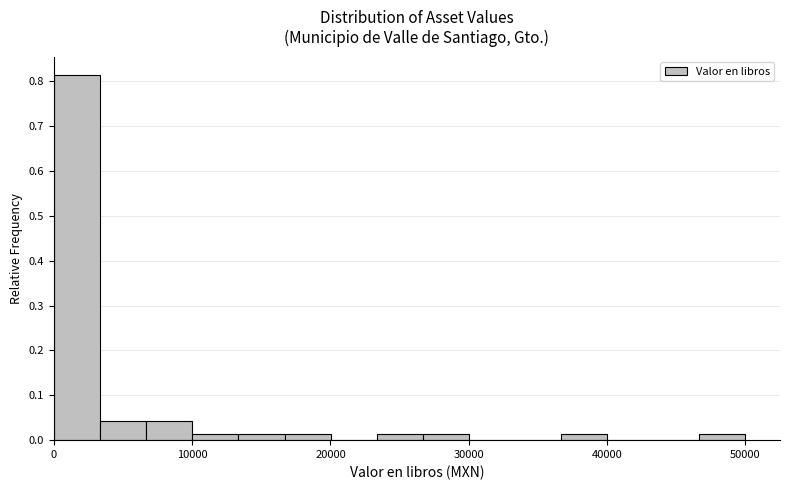

Around what value on the x-axis is the tallest bar? Give the approximate position of its centre, as read against the axis.

2000